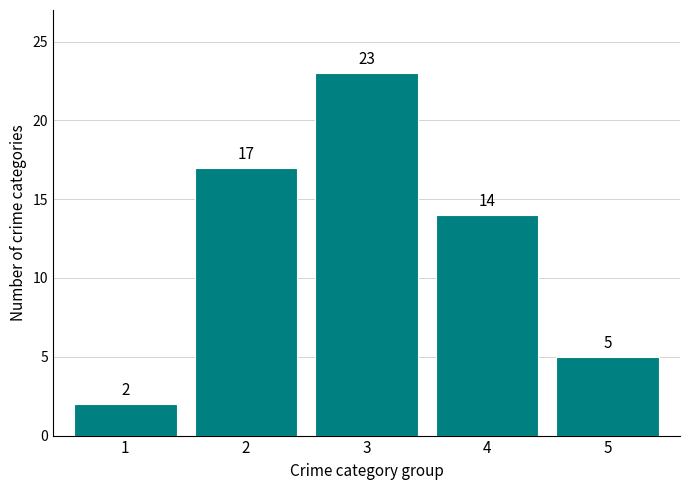

Reading left to right, extract all data points from this chart.

2	17	23	14	5